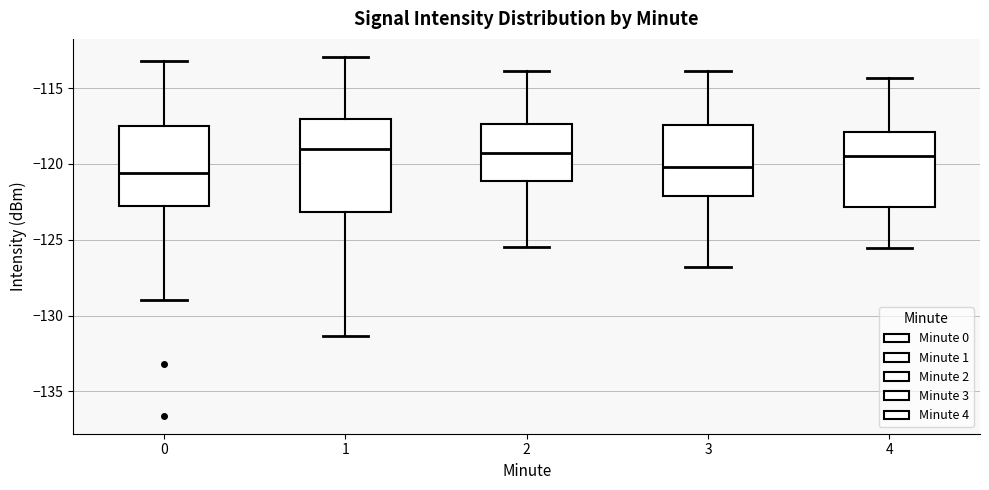

Comparing the boxes themselves (not the whiskers), which one is the tallest?

1